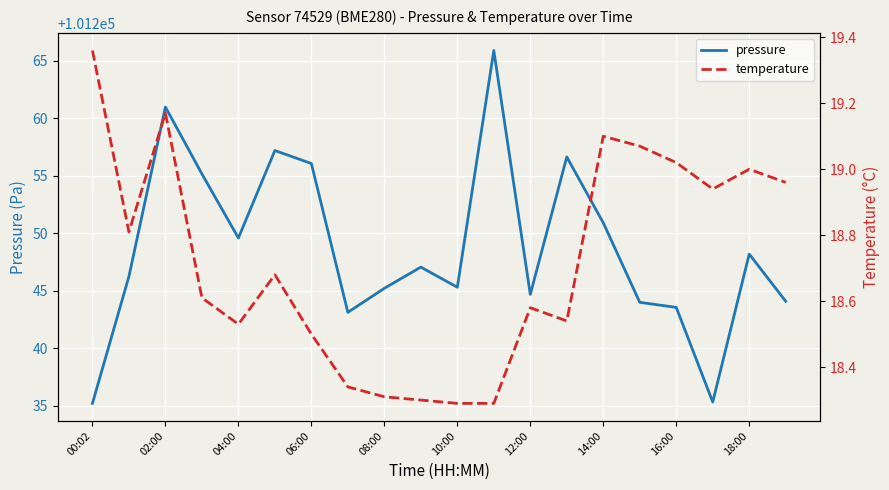

What are all the series names shown in the legend?

pressure, temperature